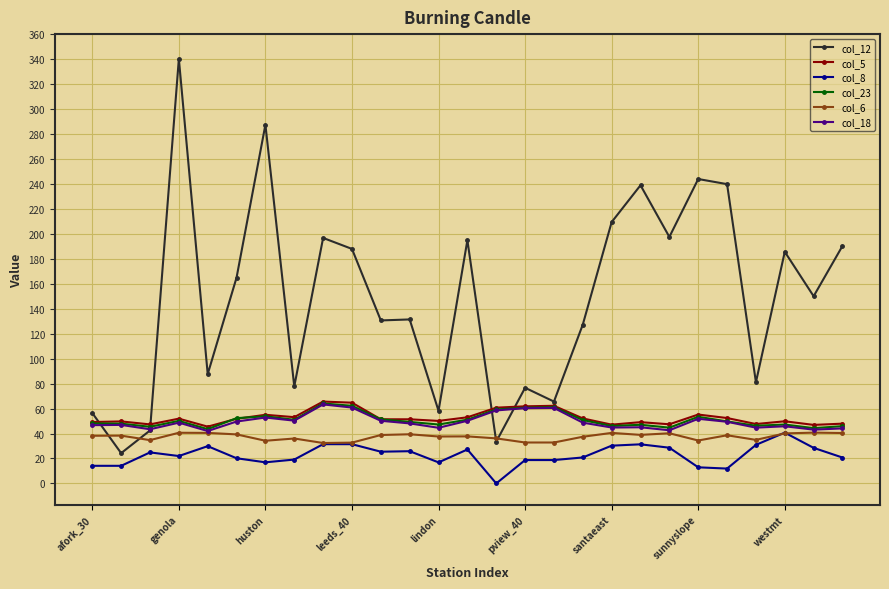

Which series has the largest total across all categories?

col_12